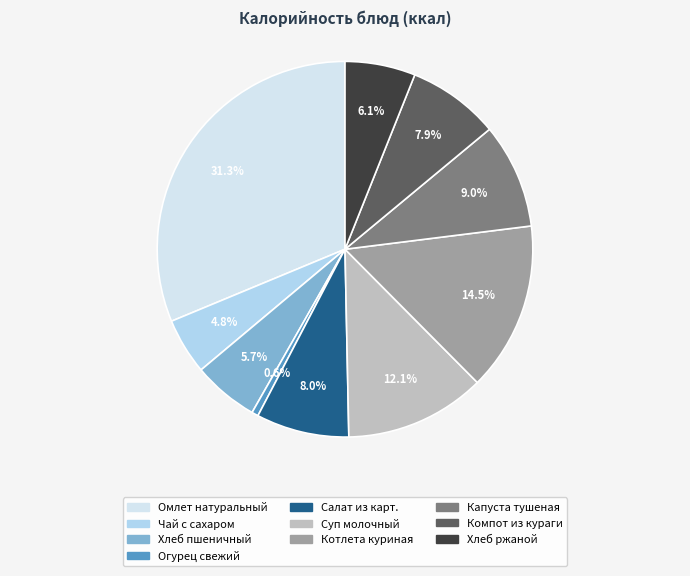

Between Суп молочный and Чай с сахаром, which is larger?

Суп молочный